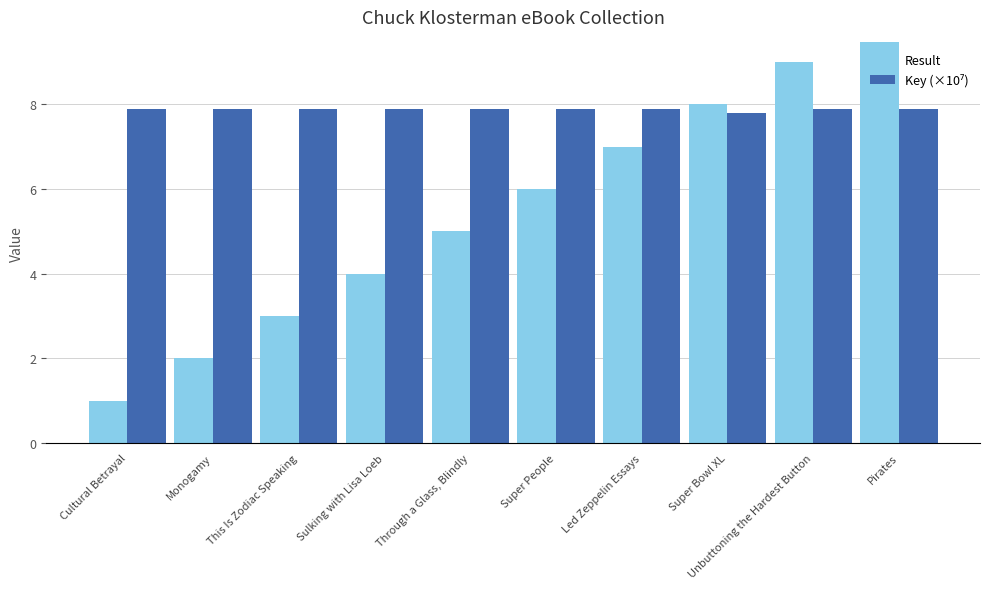

At Through a Glass, Blindly, list the series in order from largest to smallest.

Key (×10⁷), Result